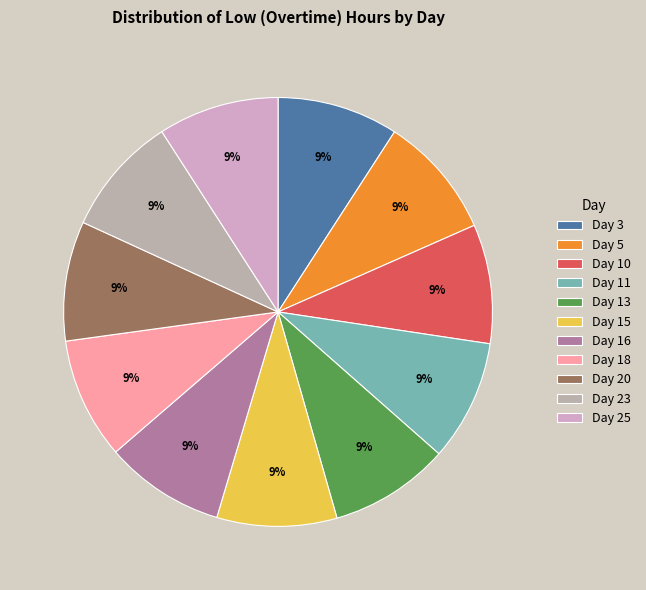

What percentage is the Day 15 slice, to the nearest percent?

9%